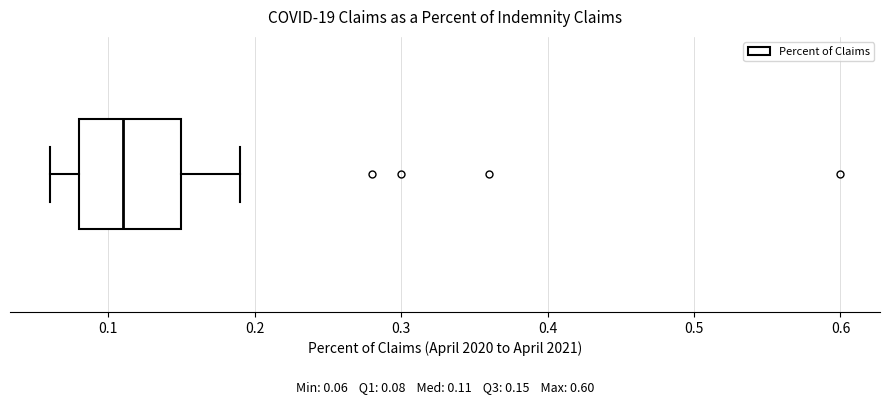

Read this box plot against the x-axis: the position of the median line, the range covered by the box, and the ends of both whiskers. The values are not printed on the chart, so give them approximately, as read against the axis.

median 0.11, box 0.08 to 0.15, whiskers 0.06 to 0.19